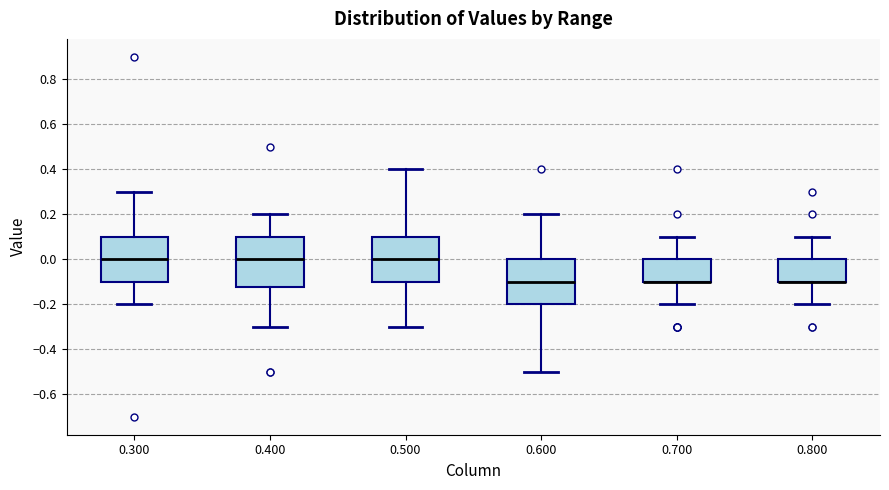

Reading left to right, transcribe this box plot: for each box, give where its median line is, the range the box spans, and where its two whiskers end, as read against the y-axis. The values are not printed on the chart, so give them approximately, as read against the axis.

0.300: median 0.00, box -0.10 to 0.10, whiskers -0.20 to 0.30
0.400: median 0.00, box -0.12 to 0.10, whiskers -0.30 to 0.20
0.500: median 0.00, box -0.10 to 0.10, whiskers -0.30 to 0.40
0.600: median -0.10, box -0.20 to 0.00, whiskers -0.50 to 0.20
0.700: median -0.10 (drawn on the box's lower edge), box -0.10 to 0.00, whiskers -0.20 to 0.10
0.800: median -0.10 (drawn on the box's lower edge), box -0.10 to 0.00, whiskers -0.20 to 0.10